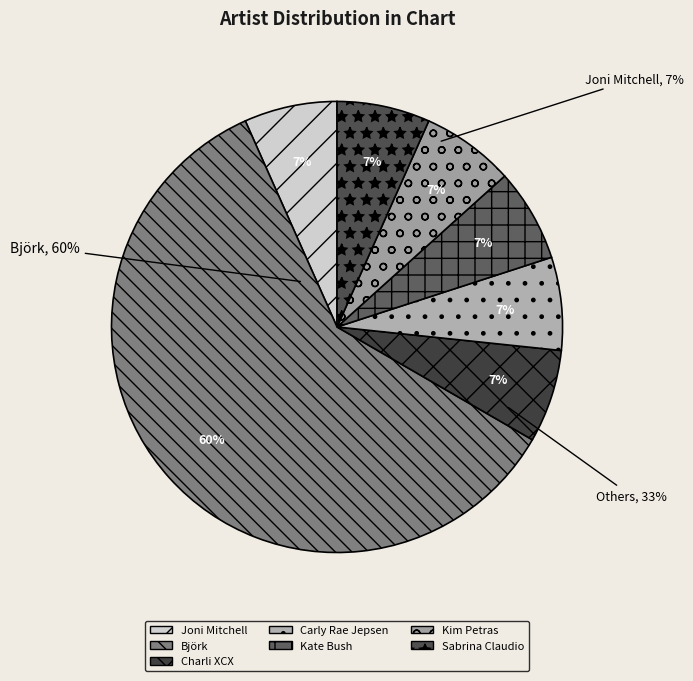

The Björk slice represents 60% of the pie. True or false?

True